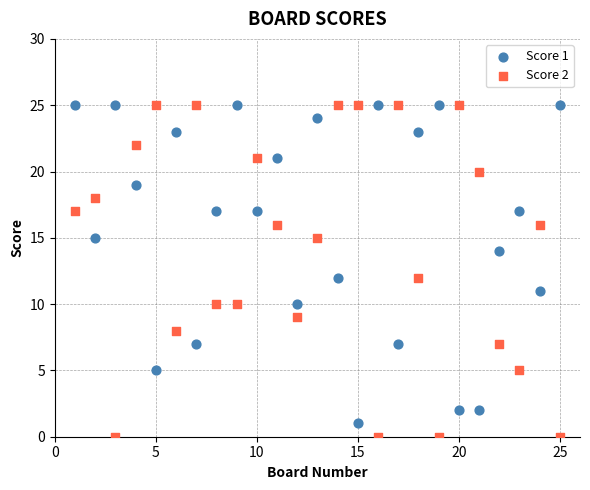

Which series has the widest spread of Y values?

Score 2